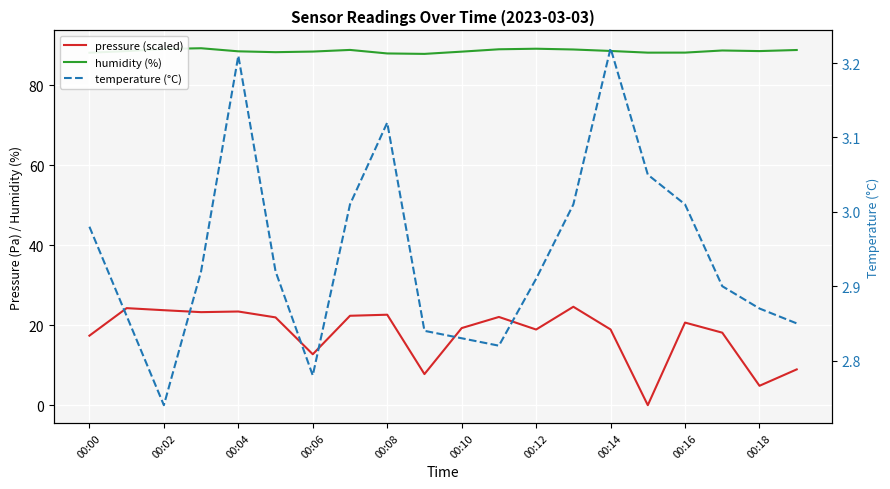

What is the lowest value of the pressure (scaled) series?

0.1